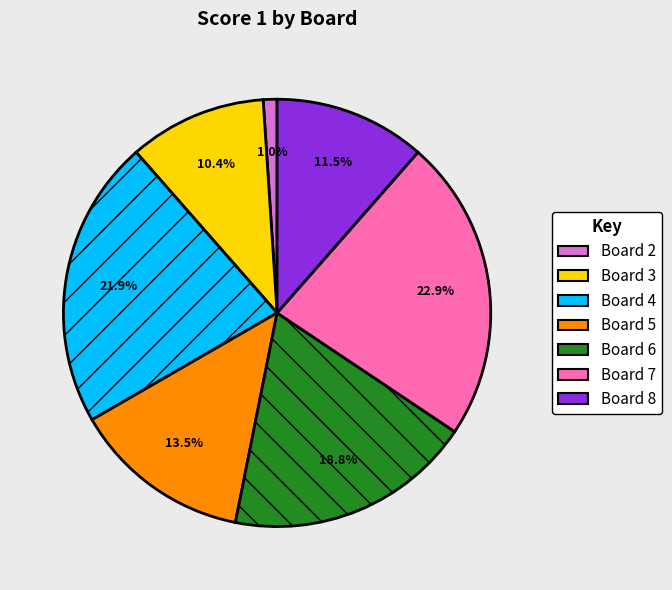

Rank the categories by value from highest to lowest.

Board 7, Board 4, Board 6, Board 5, Board 8, Board 3, Board 2